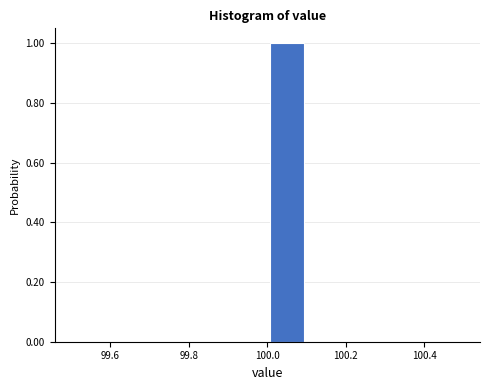

Over which range of the x-axis is the bar tallest?

100.0 to 100.1